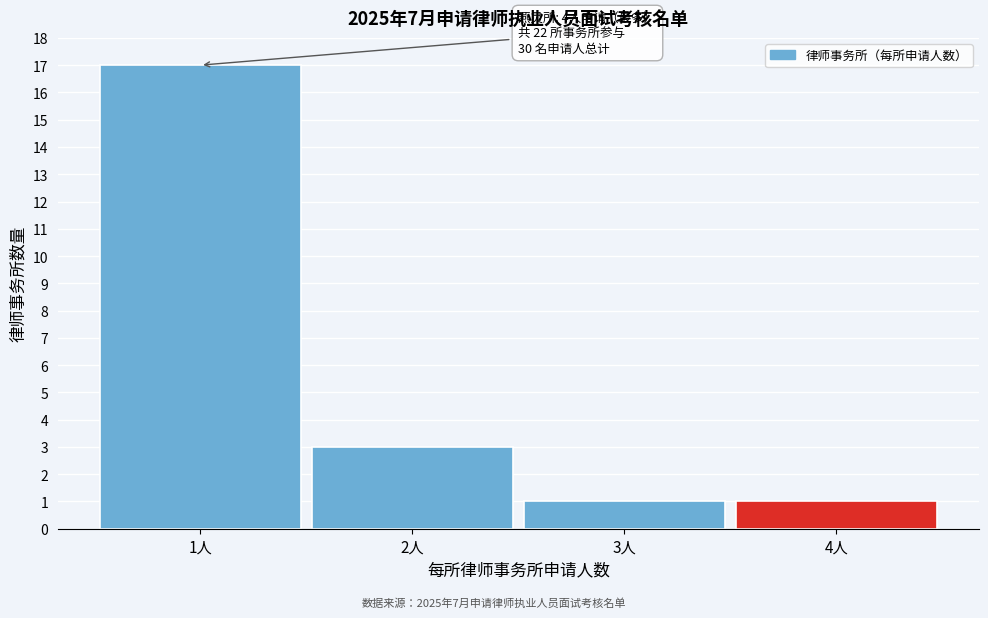

Which range on the x-axis has the tallest bar?

0.5 to 1.5